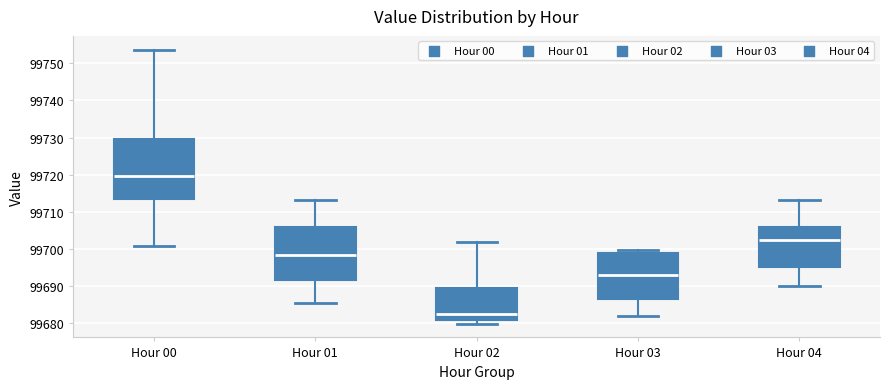

Which box's median line is the highest?

Hour 00